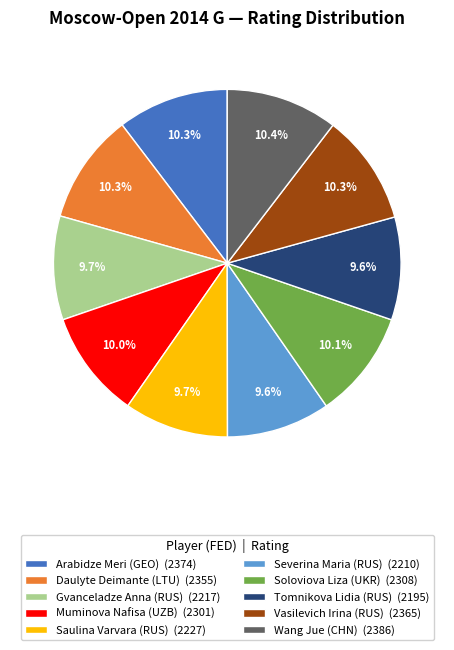

The Daulyte Deimante (LTU) slice represents 10% of the pie. True or false?

True